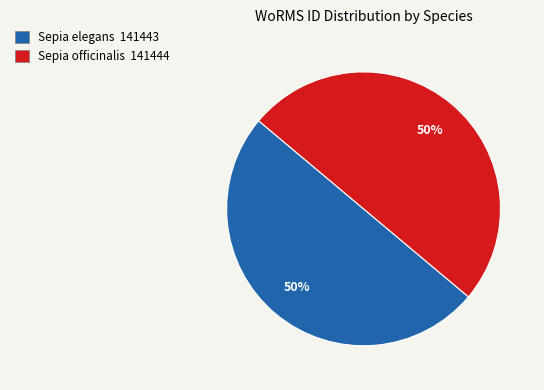

To the nearest percent, what is the average slice percentage?

50%